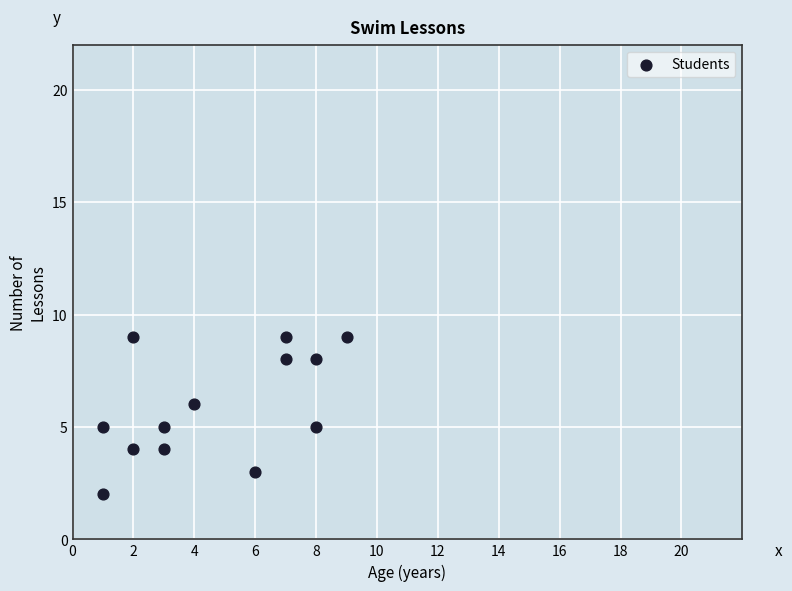

What is the range of X values (max minus min)?

8